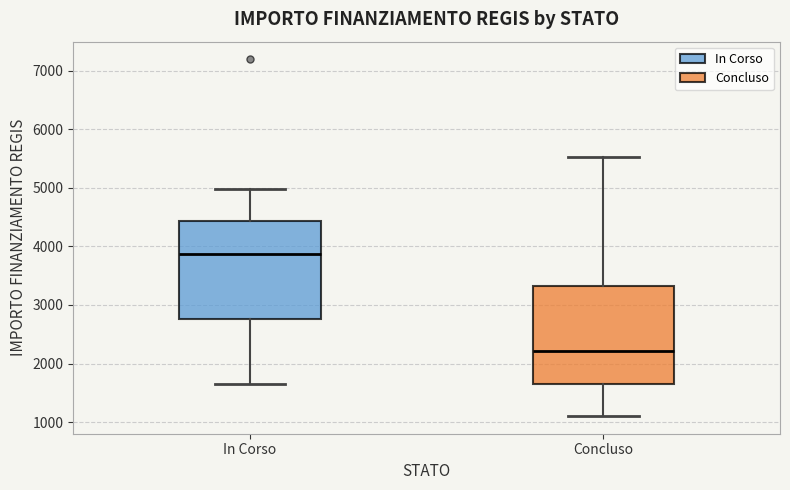

Reading left to right, transcribe this box plot: for each box, give where its median line is, the range the box spans, and where its two whiskers end, as read against the y-axis. The values are not printed on the chart, so give them approximately, as read against the axis.

In Corso: median 3900, box 2800 to 4400, whiskers 1700 to 5000
Concluso: median 2200, box 1700 to 3300, whiskers 1100 to 5500